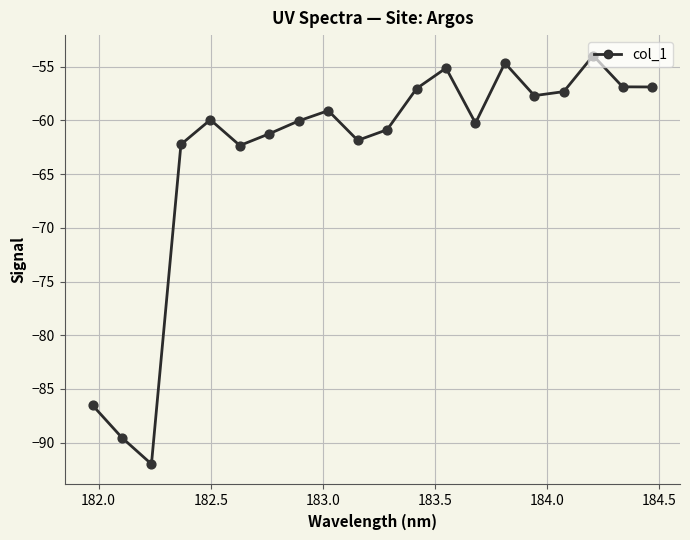

What is the greatest value displayed?

-54.0